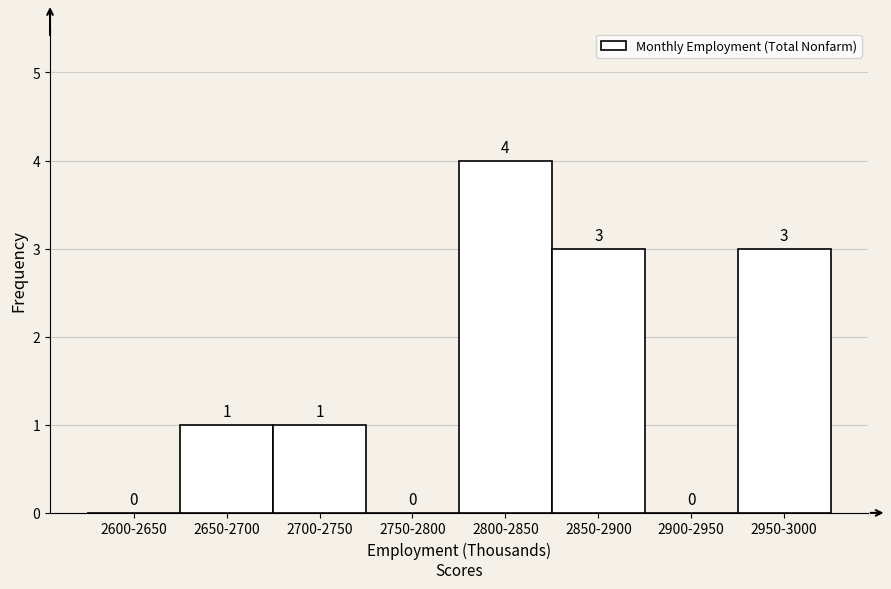

Reading right to left, what are all the values shown in this chart?

2950-3000=3	2900-2950=0	2850-2900=3	2800-2850=4	2750-2800=0	2700-2750=1	2650-2700=1	2600-2650=0